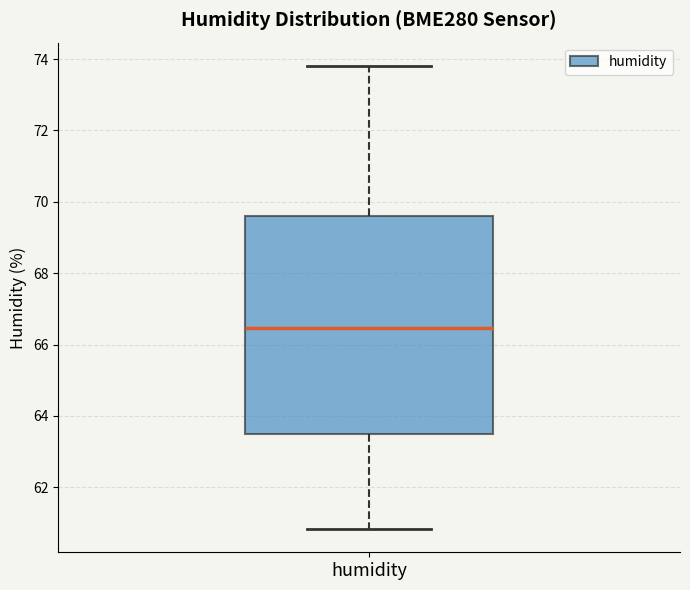

Transcribe this box plot: give where the median line is, the range the box spans, and where the two whiskers end, as read against the y-axis. The values are not printed on the chart, so give them approximately, as read against the axis.

median 66.4, box 63.4 to 69.6, whiskers 60.8 to 73.8